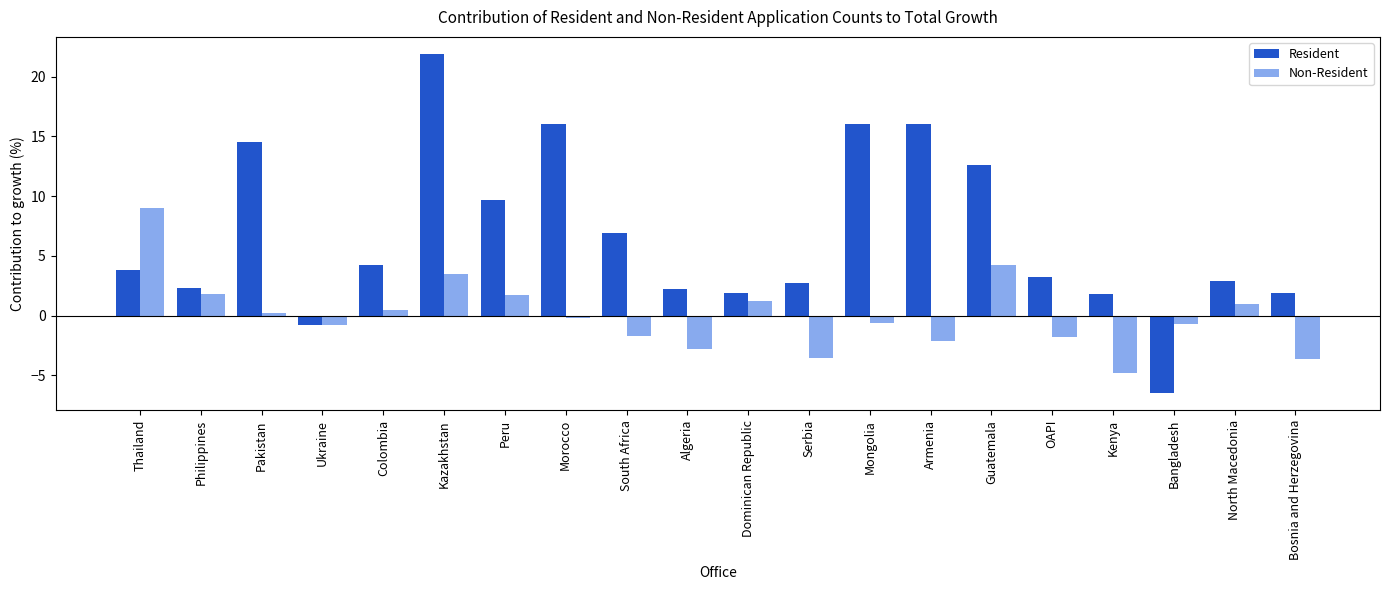

What is the highest value of the Resident series?

21.9